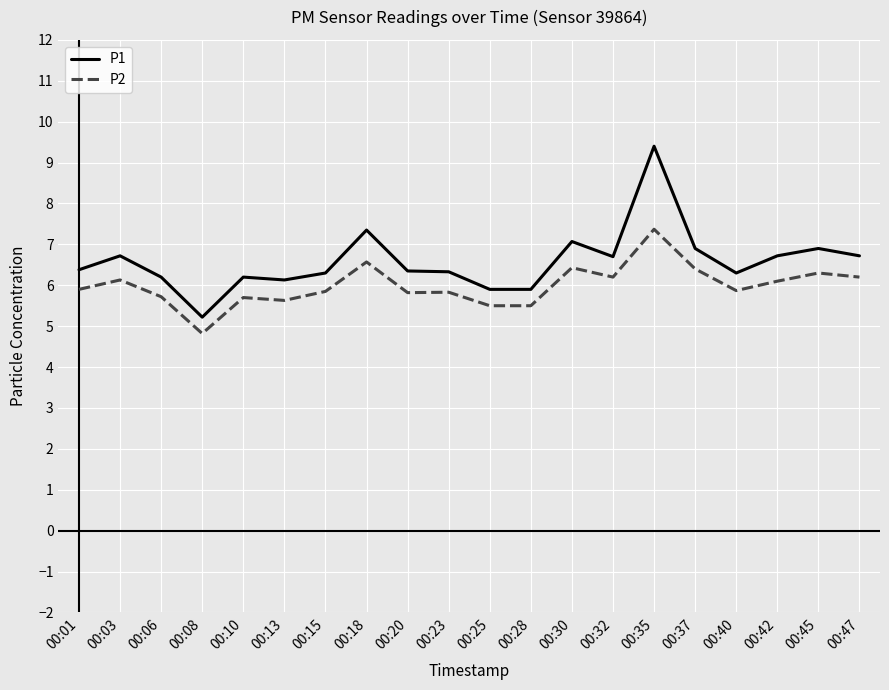

At which category is the sum across all series the highest?

00:35